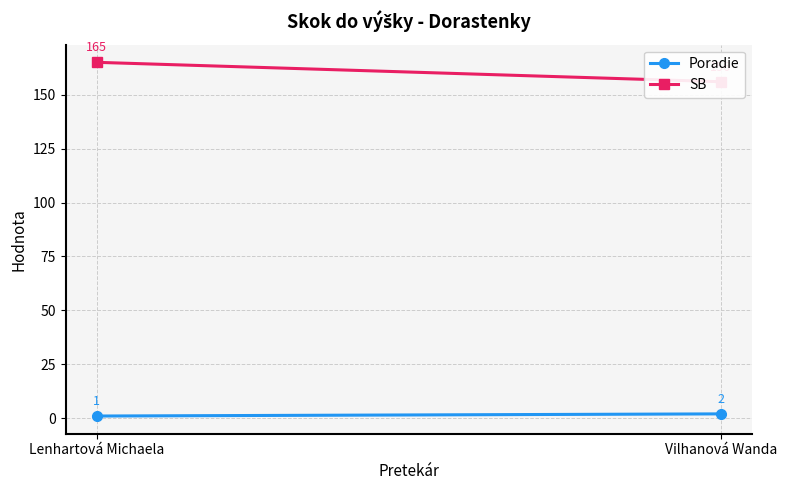

What are all the series names shown in the legend?

Poradie, SB